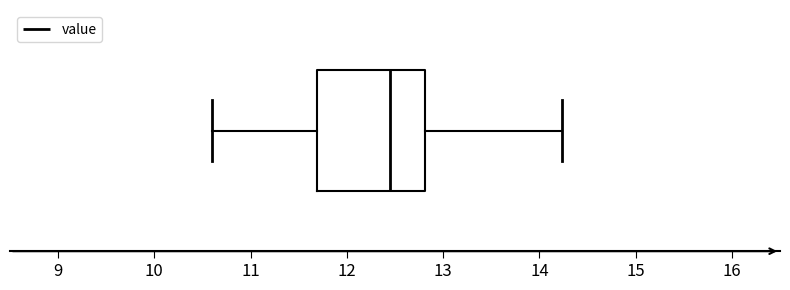

Where does the median line of the box sit on the x-axis? The values are not printed on the chart, so give them approximately, as read against the axis.

12.5